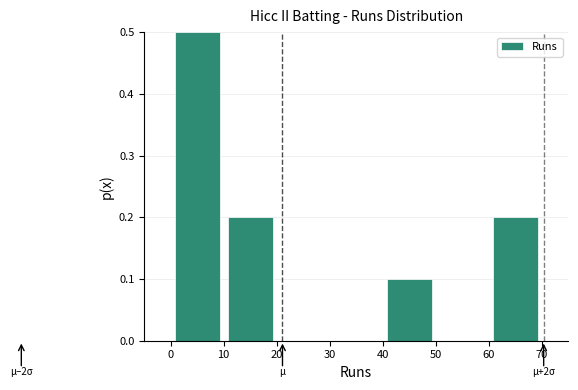

Over which range of the x-axis is the bar tallest?

0 to 10